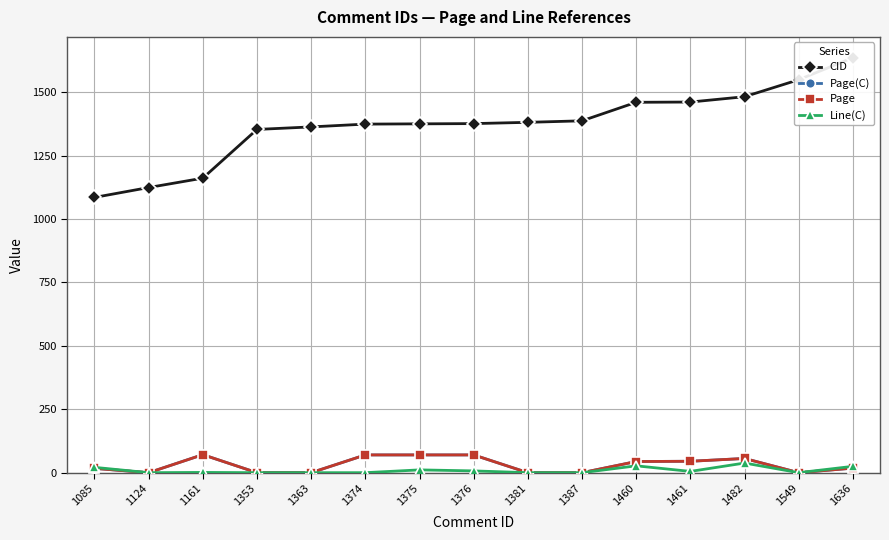

True or false: CID and Page intersect in this chart.

False